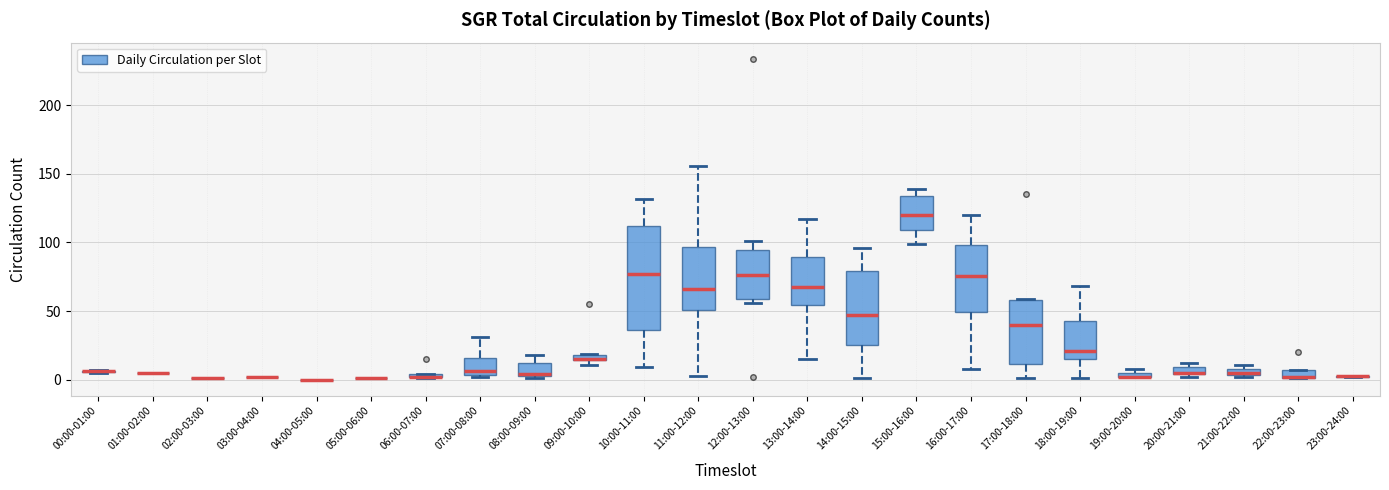

Comparing the boxes themselves (not the whiskers), which one is the tallest?

10:00-11:00